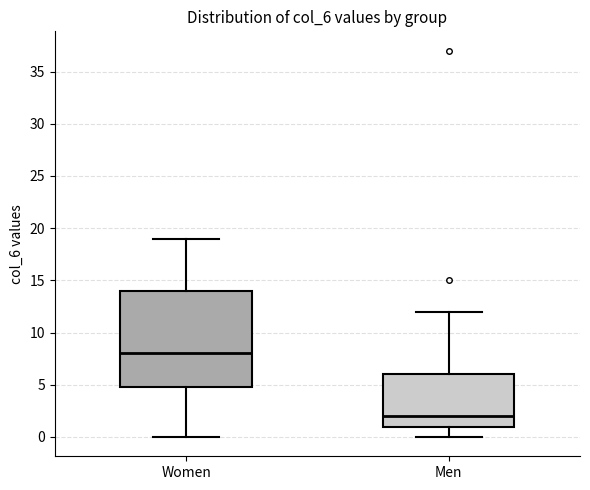

Where does the lower whisker of the box for Women end on the y-axis? The values are not printed on the chart, so give them approximately, as read against the axis.

0